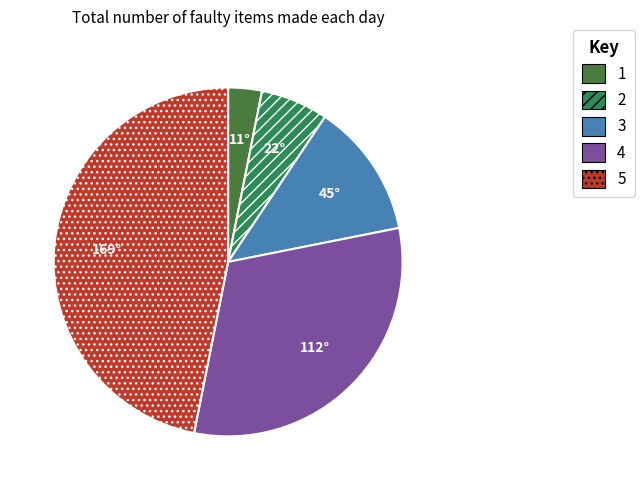

Count the number of slices in the pie.

5